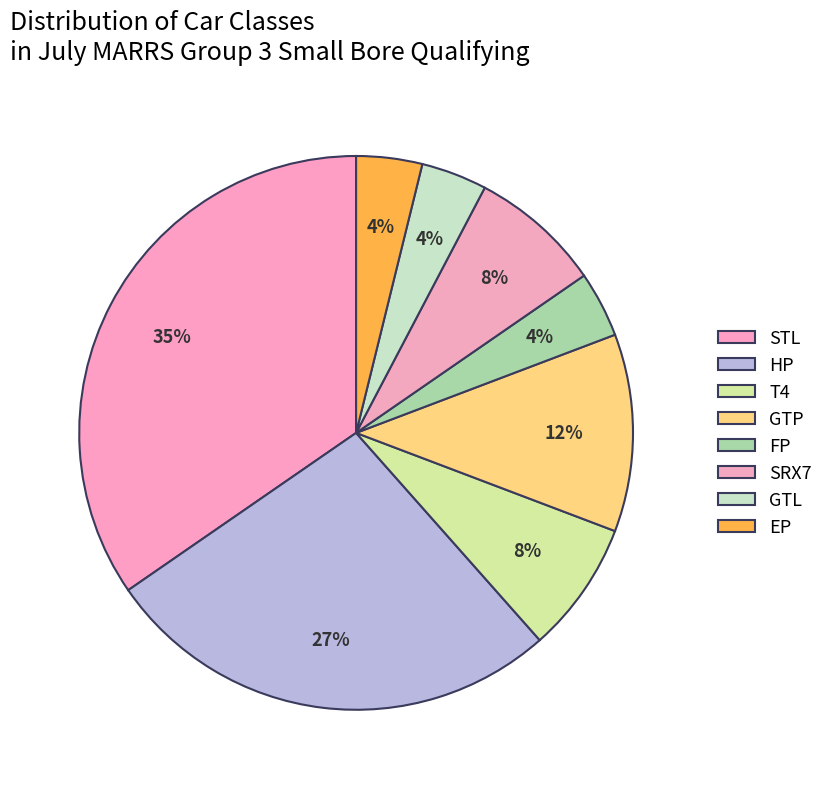

How many slices are in this pie chart?

8